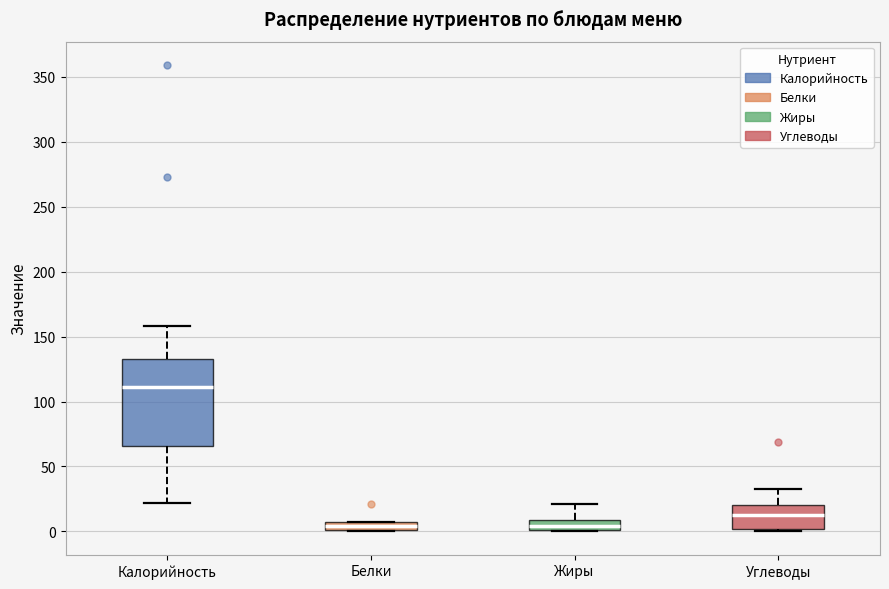

Where is the upper edge of the box for Белки on the y-axis? The values are not printed on the chart, so give them approximately, as read against the axis.

5